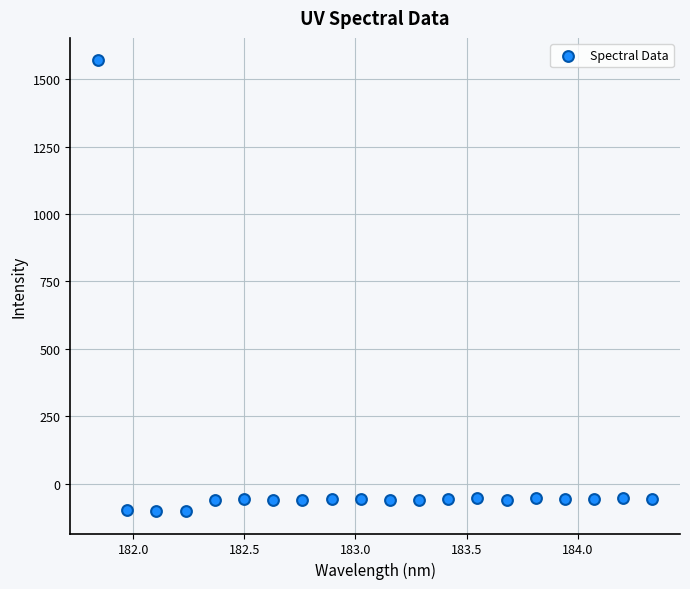

What is the range of Y values (max minus min)?

1669.8